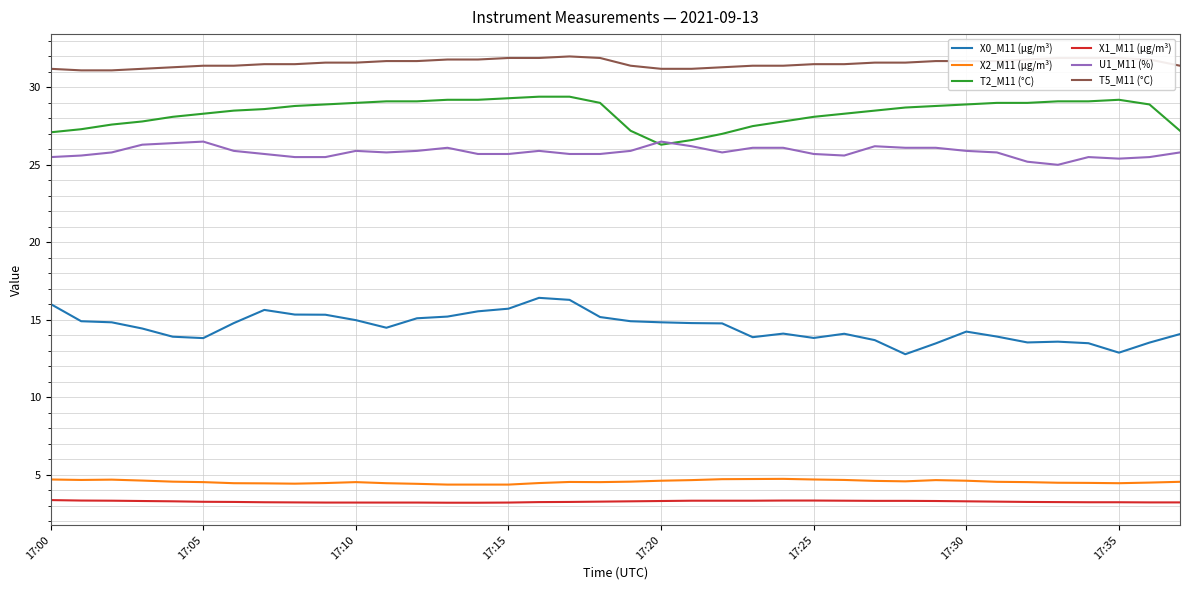

Rank the series by their maximum value, from lowest to highest.

X1_M11 (μg/m³), X2_M11 (μg/m³), X0_M11 (μg/m³), U1_M11 (%), T2_M11 (°C), T5_M11 (°C)